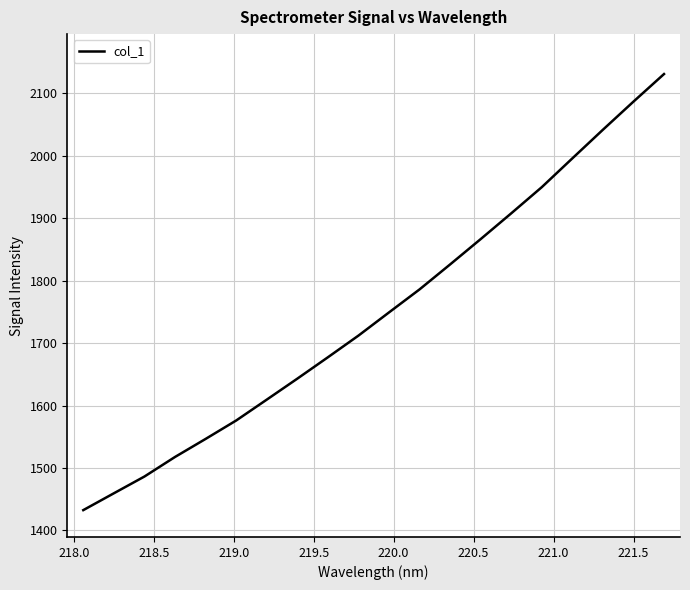

What is the maximum value shown in the chart?

2130.6